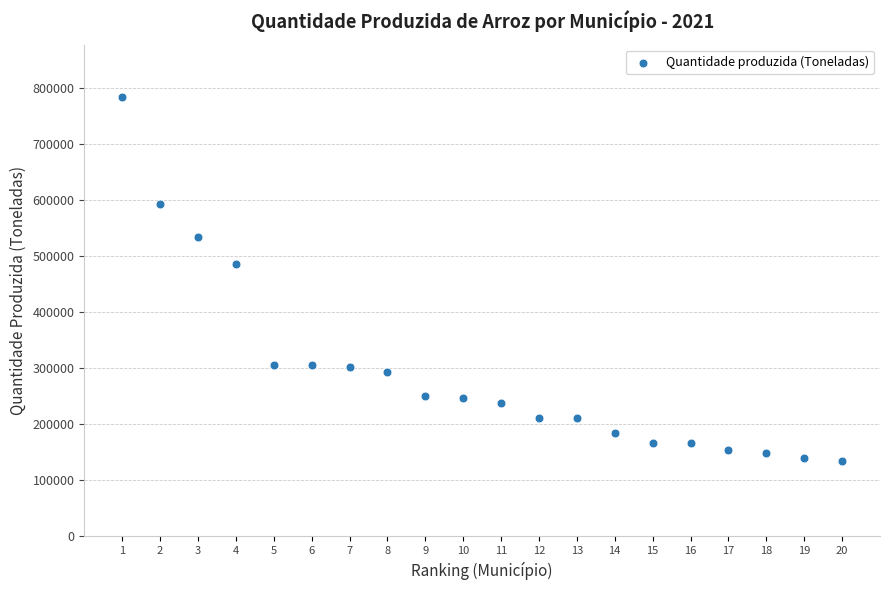

What Y value in the scatter plot is closest to 458807?

486727